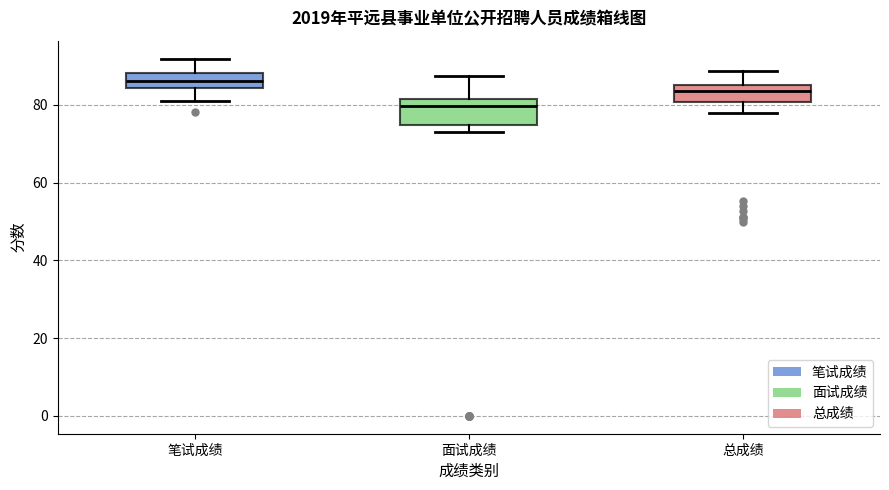

Reading left to right, read every box against the y-axis: the position of its median line, the range the box covers, and the ends of its whiskers. The values are not printed on the chart, so give them approximately, as read against the axis.

笔试成绩: median 86, box 84 to 88, whiskers 82 to 92
面试成绩: median 80, box 74 to 82, whiskers 74 (just below the box's lower edge) to 88
总成绩: median 84, box 80 to 86, whiskers 78 to 88